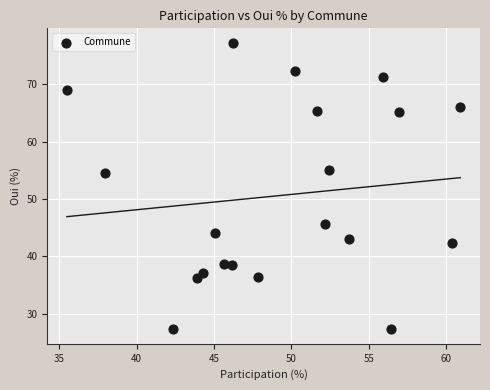

What is the range of X values (max minus min)?

25.4